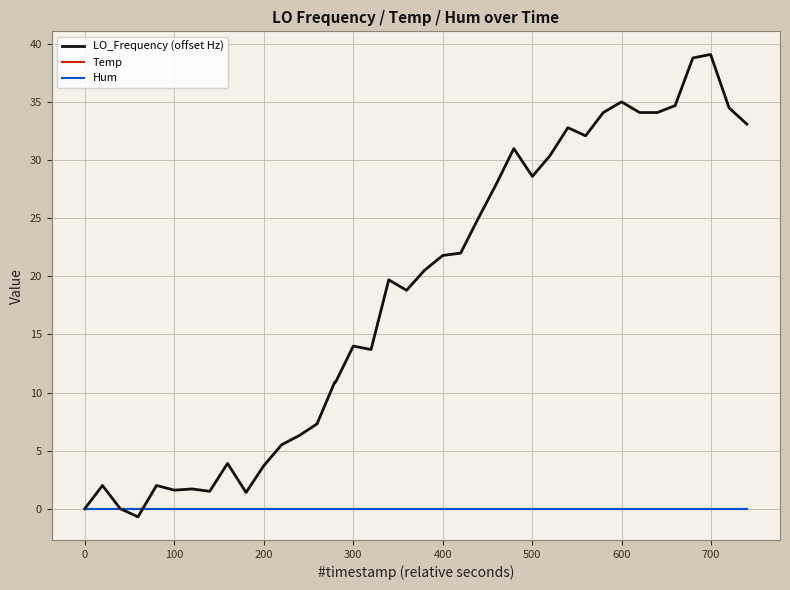

Is this an area chart (filled region under the line)?

No